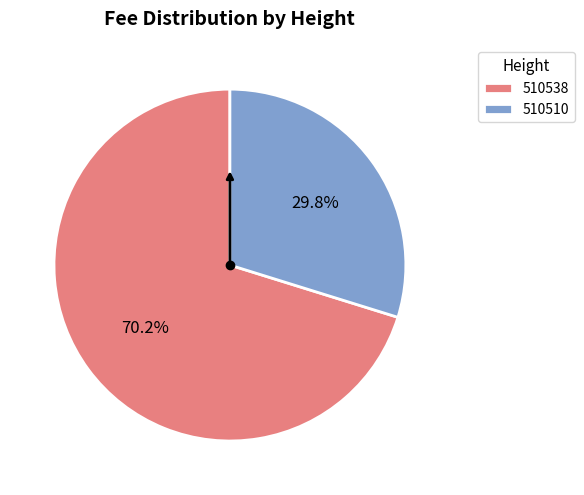

Rank the categories by value from lowest to highest.

510510, 510538